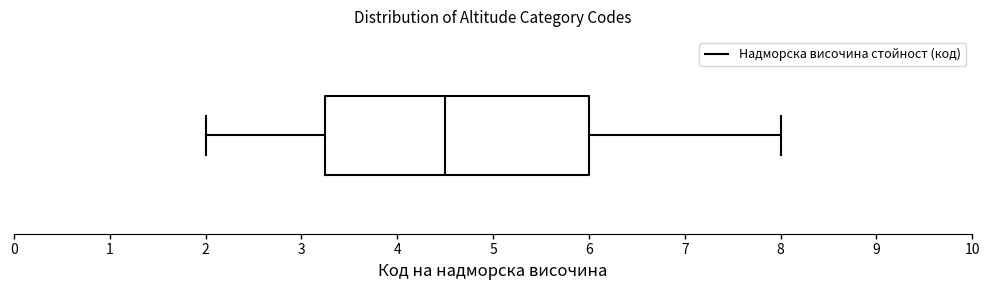

Read this box plot against the x-axis: the position of the median line, the range covered by the box, and the ends of both whiskers. The values are not printed on the chart, so give them approximately, as read against the axis.

median 4.5, box 3.3 to 6.0, whiskers 2.0 to 8.0